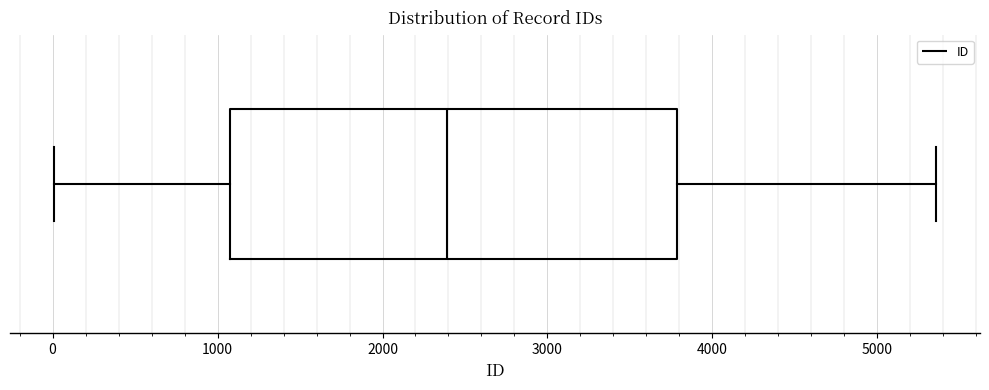

Read this box plot against the x-axis: the position of the median line, the range covered by the box, and the ends of both whiskers. The values are not printed on the chart, so give them approximately, as read against the axis.

median 2400, box 1100 to 3800, whiskers 0 to 5400